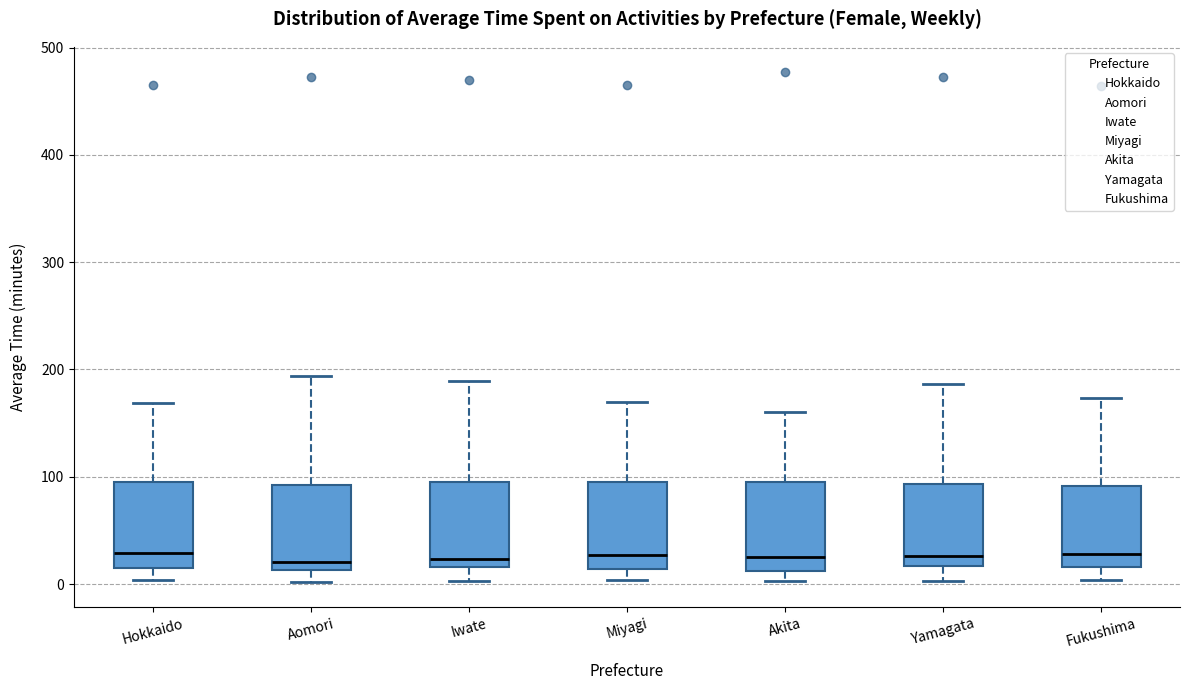

Reading left to right, read every box against the y-axis: the position of its median line, the range the box covers, and the ends of its whiskers. The values are not printed on the chart, so give them approximately, as read against the axis.

Hokkaido: median 30, box 10 to 100, whiskers 0 to 170
Aomori: median 20, box 10 to 90, whiskers 0 to 190
Iwate: median 20 (just above the box's lower edge), box 20 to 90, whiskers 0 to 190
Miyagi: median 30, box 10 to 90, whiskers 0 to 170
Akita: median 30, box 10 to 90, whiskers 0 to 160
Yamagata: median 30, box 20 to 90, whiskers 0 to 190
Fukushima: median 30, box 20 to 90, whiskers 0 to 170